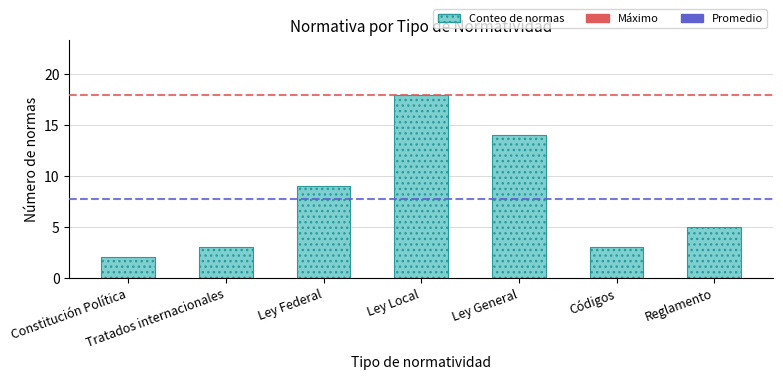

What is the change in value from Constitución Política to Ley General?

+12